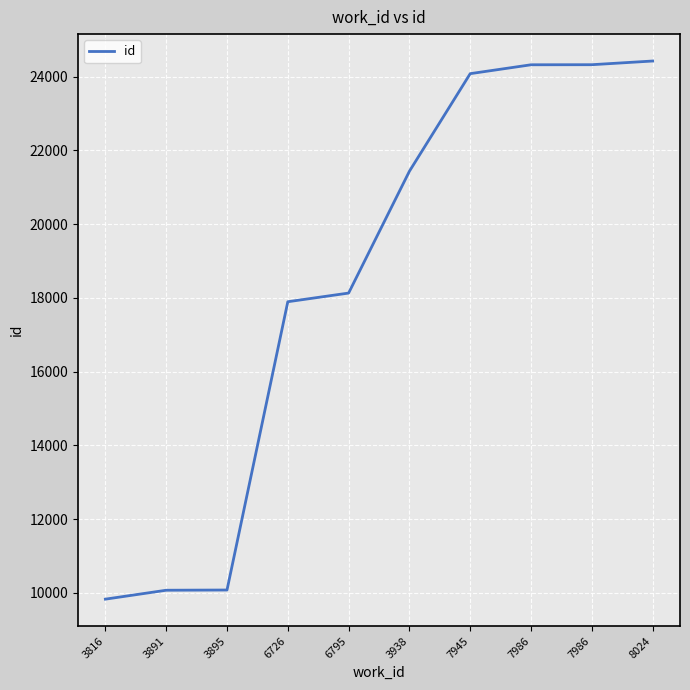

What is the greatest value displayed?

24428